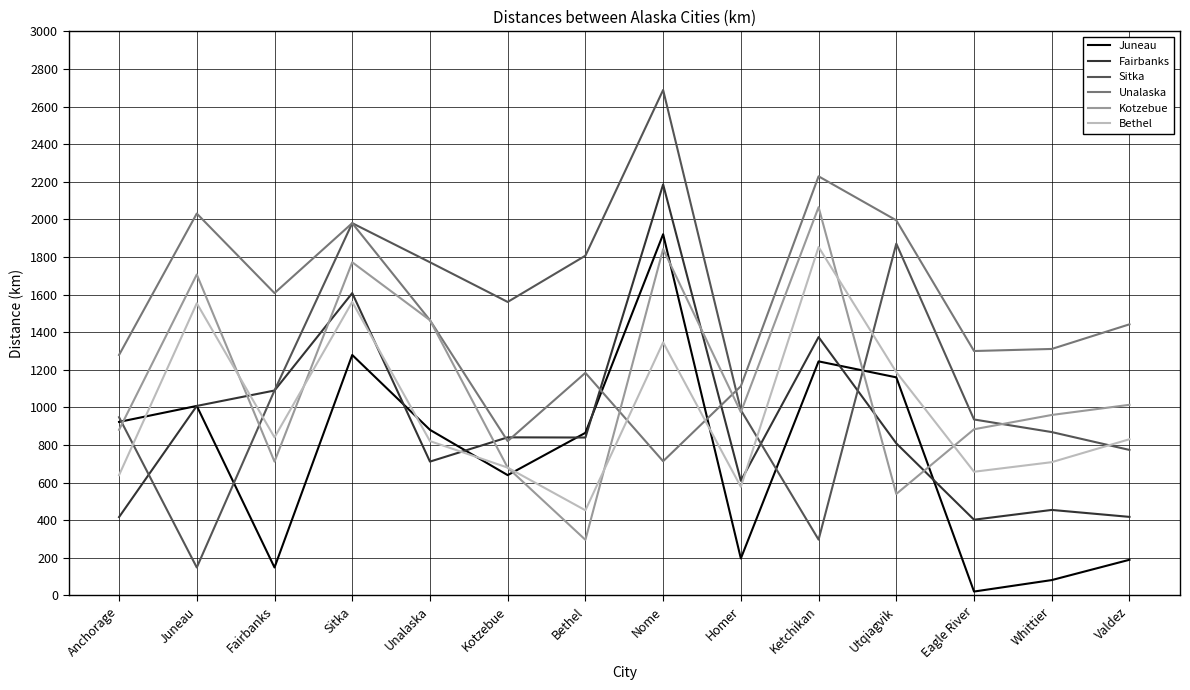

What is the difference between the highest and lowest values at Nome?

1974